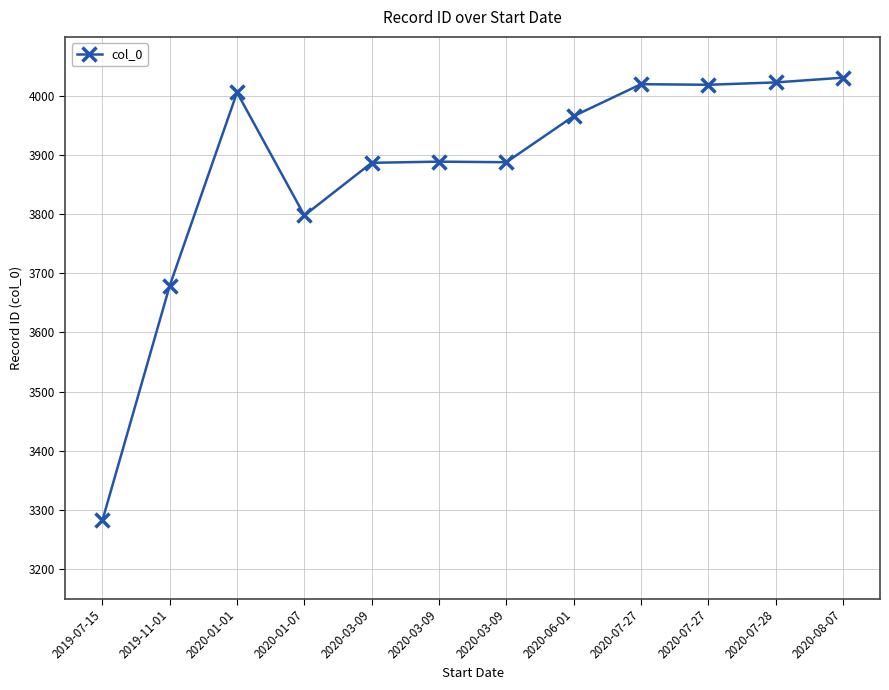

How many data points are less than 3966?

6